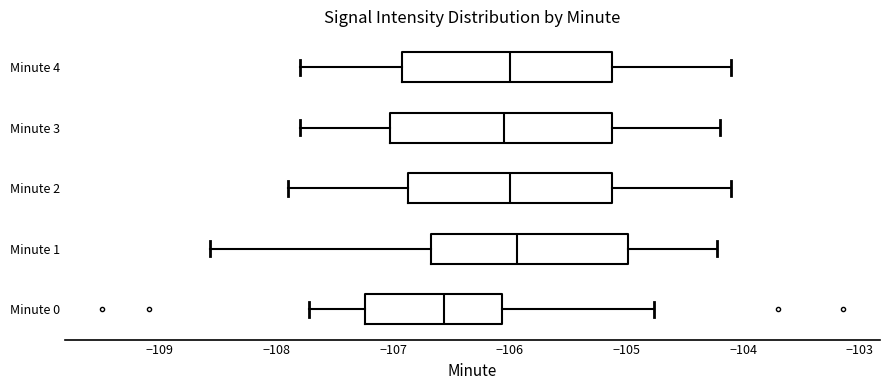

Where is the left edge of the box for Minute 2 on the x-axis? The values are not printed on the chart, so give them approximately, as read against the axis.

-106.9